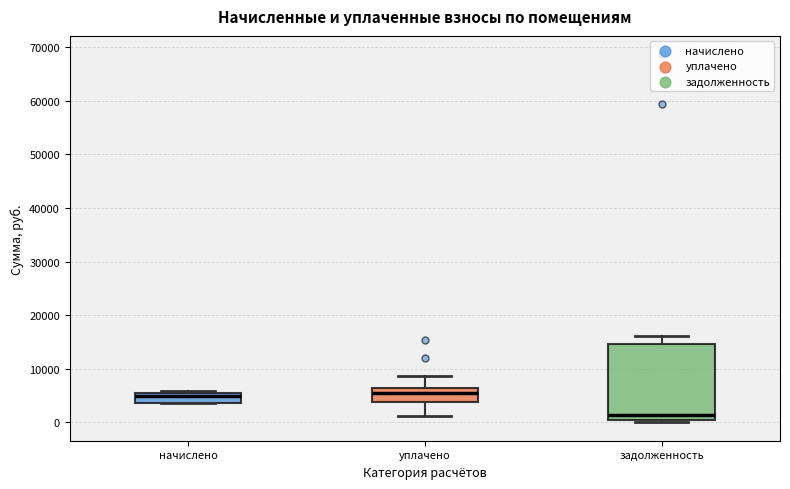

Reading left to right, transcribe this box plot: for each box, give where its median line is, the range the box spans, and where its two whiskers end, as read against the y-axis. The values are not printed on the chart, so give them approximately, as read against the axis.

начислено: median 5000 (just below the box's upper edge), box 4000 to 5000, whiskers 4000 to 6000
уплачено: median 5000, box 4000 to 6000, whiskers 1000 to 9000
задолженность: median 1000, box 0 to 15000, whiskers 0 (just below the box's lower edge) to 16000